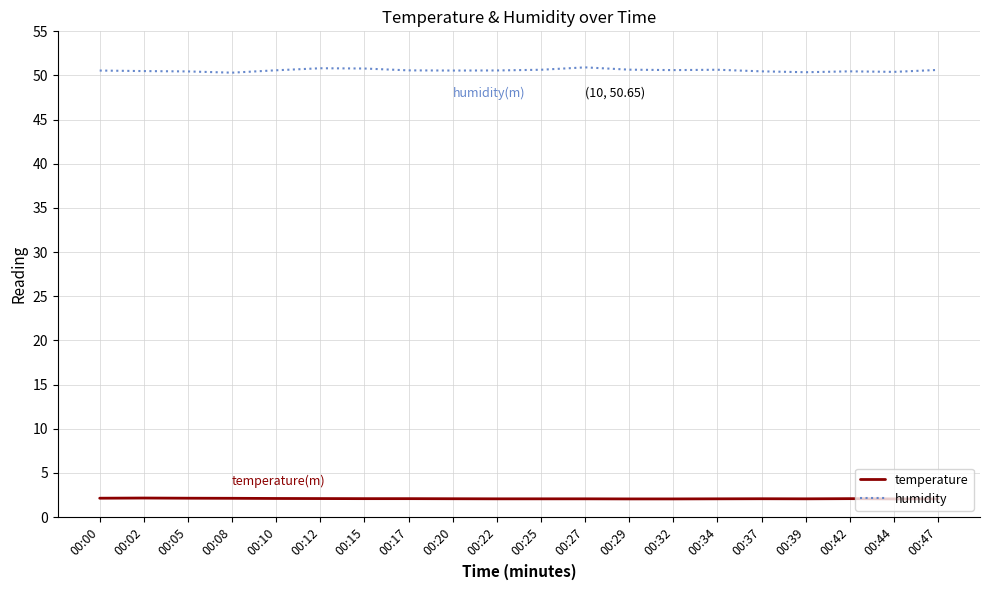

Rank the series at 00:47 from highest to lowest value.

humidity, temperature